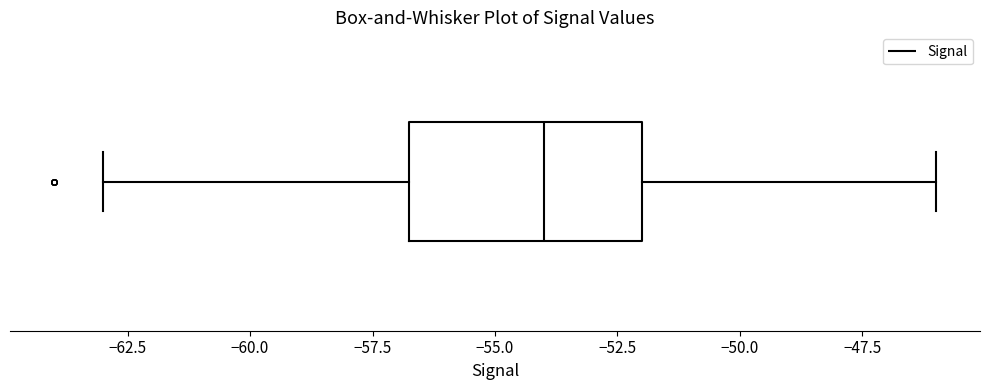

Where does the median line of the box sit on the x-axis? The values are not printed on the chart, so give them approximately, as read against the axis.

-54.0